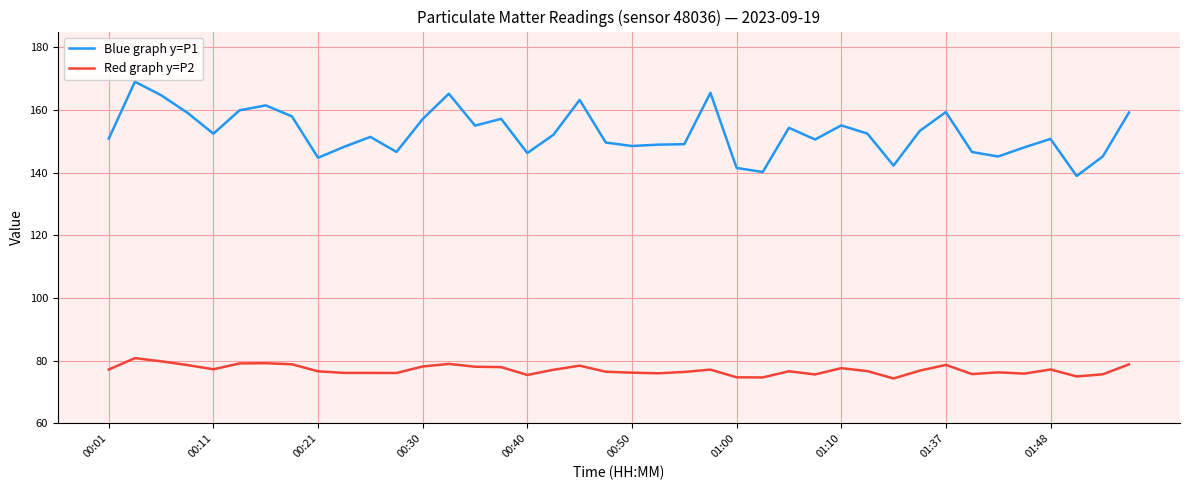

How many lines are shown in the chart?

2